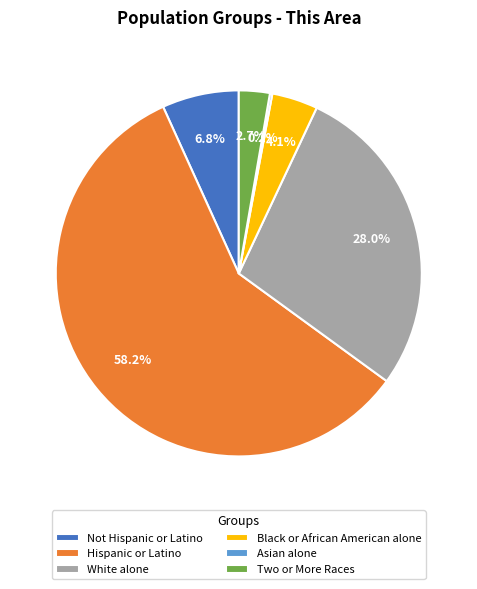

To the nearest percent, what is the combined percentage of Not Hispanic or Latino and White alone?

35%